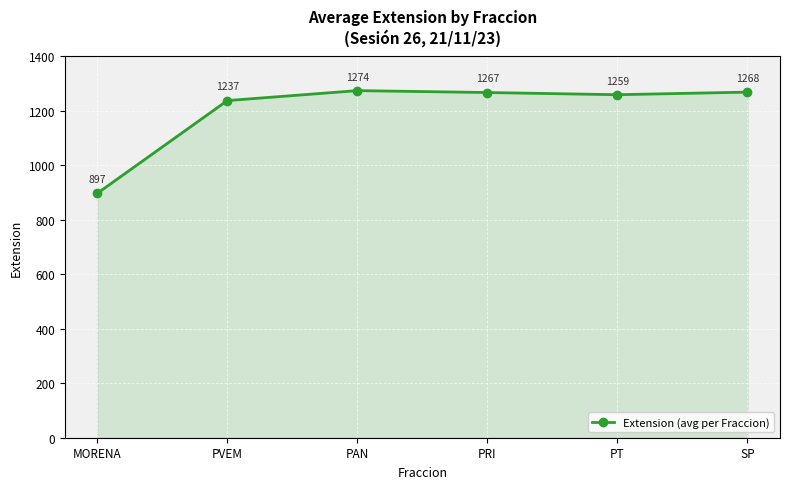

What is the label of the 1st point from the right?

SP